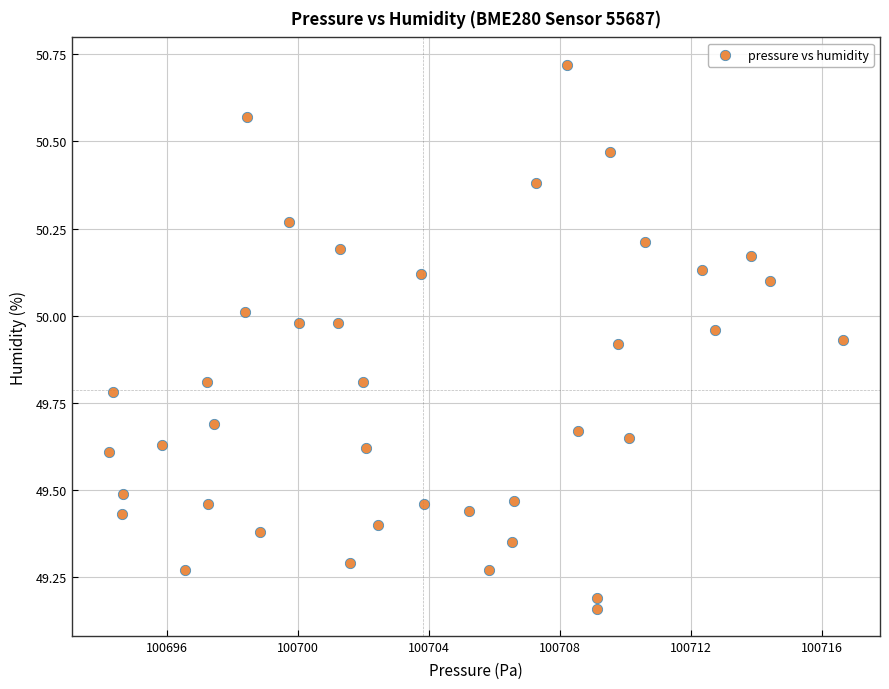

What is the range of Y values (max minus min)?

1.6